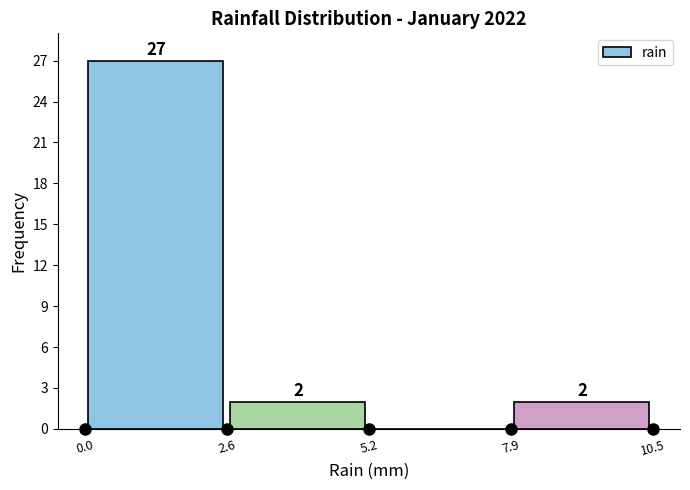

Which range on the x-axis has the tallest bar?

0.0 to 2.6